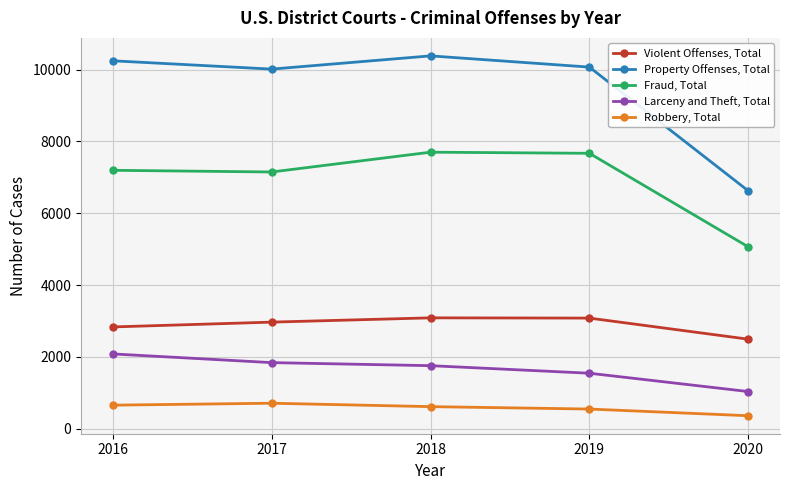

Which series has the largest total across all categories?

Property Offenses, Total